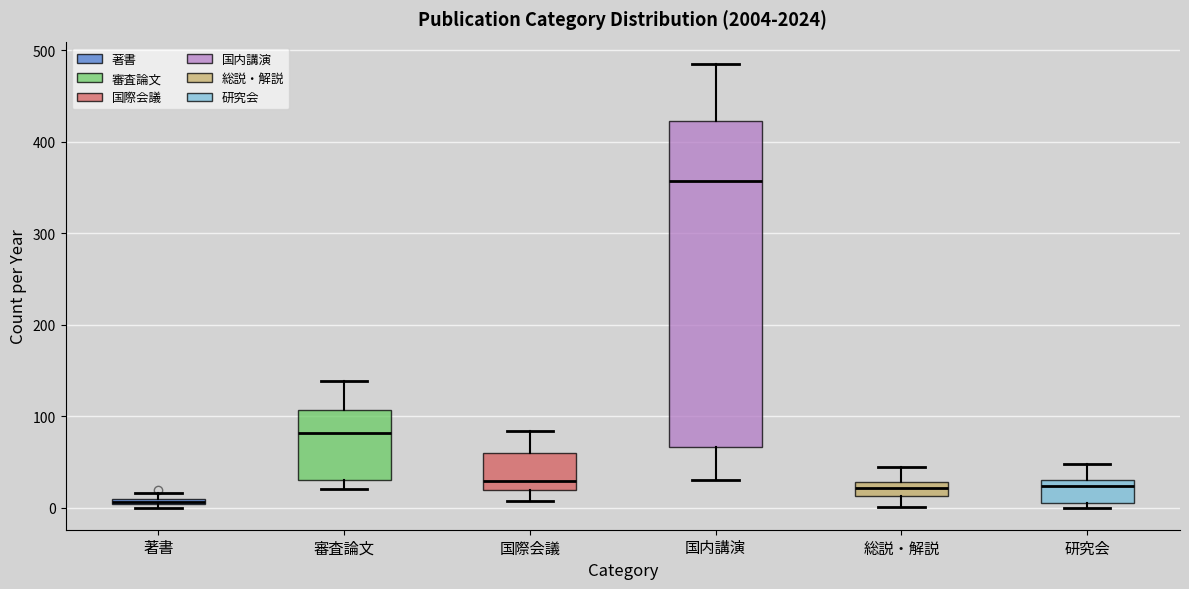

Where does the median line of the box for 総説・解説 sit on the y-axis? The values are not printed on the chart, so give them approximately, as read against the axis.

20